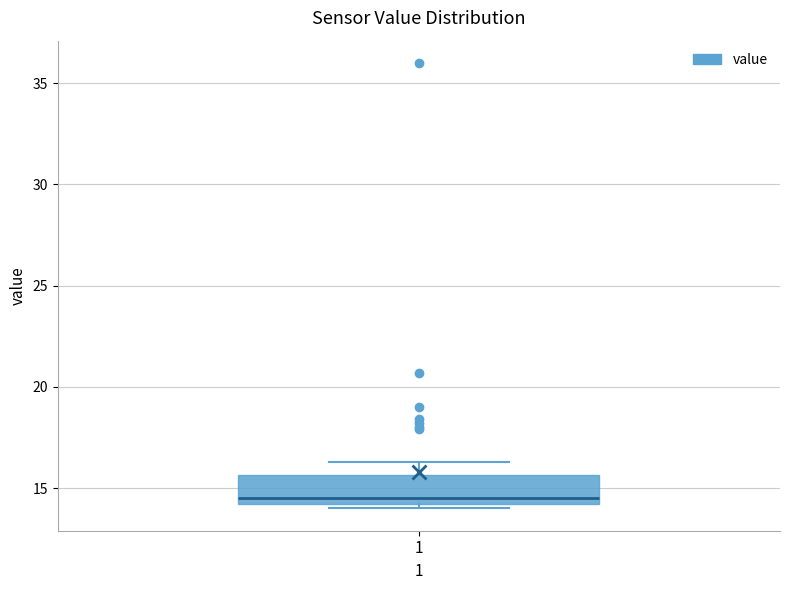

Transcribe this box plot: give where the median line is, the range the box spans, and where the two whiskers end, as read against the y-axis. The values are not printed on the chart, so give them approximately, as read against the axis.

median 14.5, box 14.0 to 15.5, whiskers 14.0 (just below the box's lower edge) to 16.5